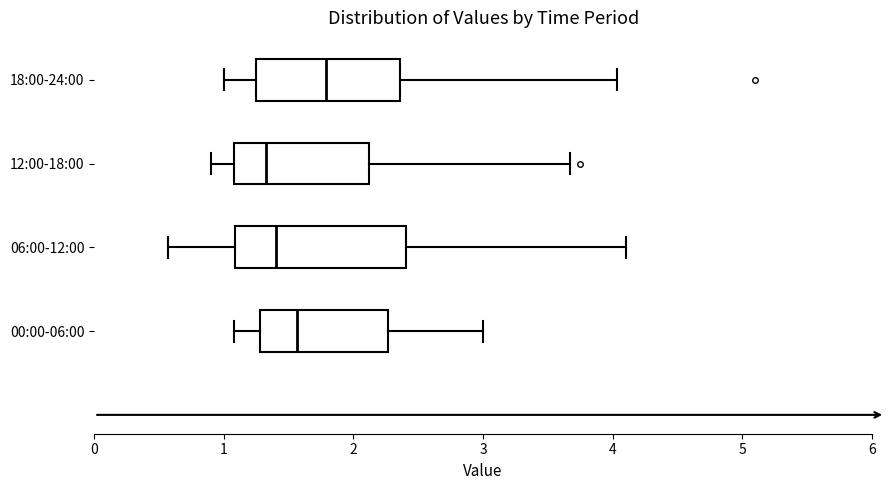

Where is the left edge of the box for 18:00-24:00 on the x-axis? The values are not printed on the chart, so give them approximately, as read against the axis.

1.2